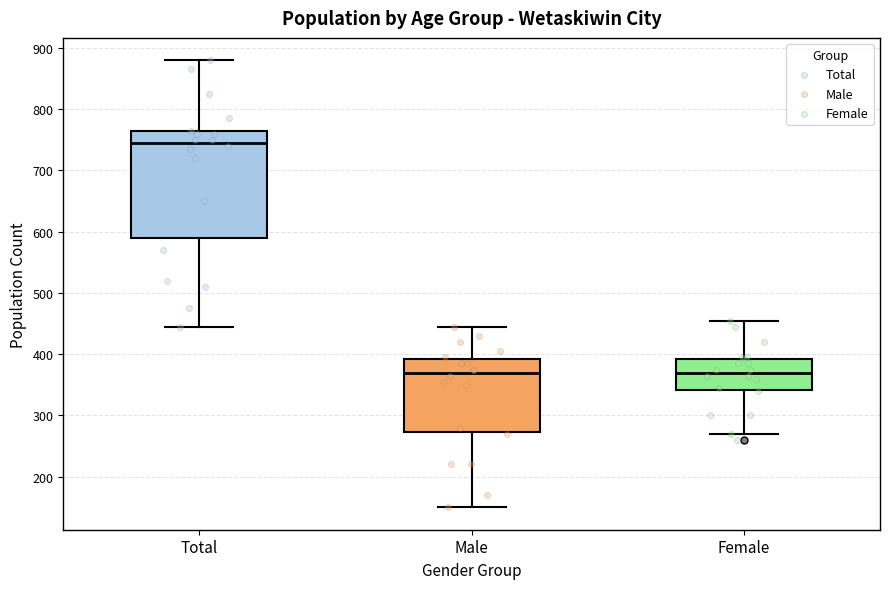

Reading left to right, read every box against the y-axis: the position of its median line, the range the box covers, and the ends of its whiskers. The values are not printed on the chart, so give them approximately, as read against the axis.

Total: median 750, box 590 to 760, whiskers 450 to 880
Male: median 370, box 270 to 390, whiskers 150 to 450
Female: median 370, box 340 to 390, whiskers 270 to 460